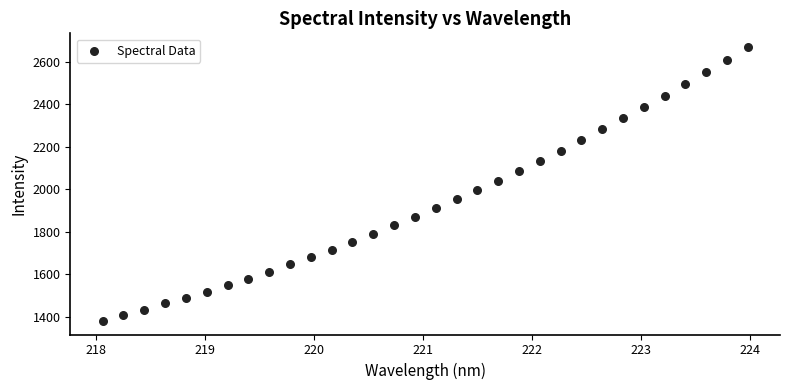

What is the range of X values (max minus min)?

5.9